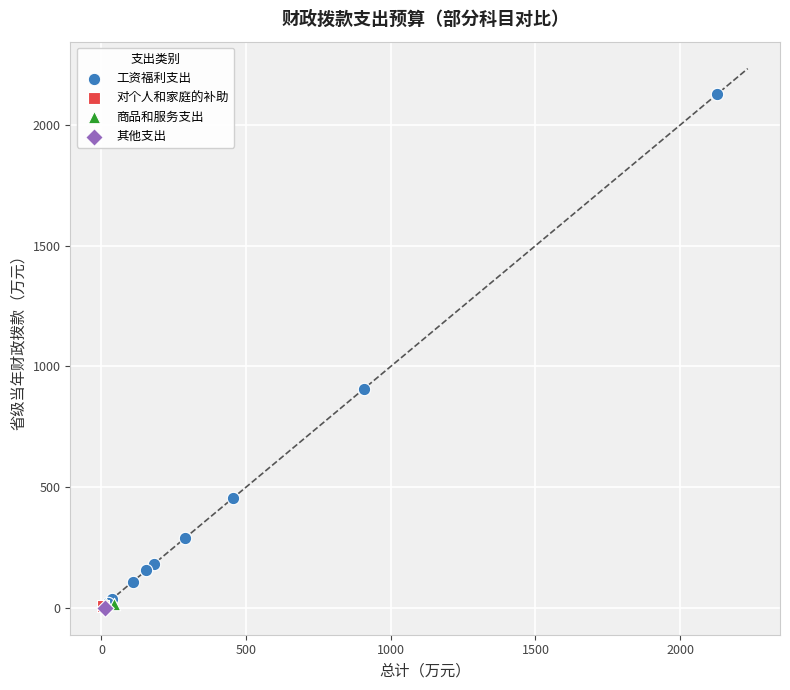

What are all the series names shown in the legend?

工资福利支出, 对个人和家庭的补助, 商品和服务支出, 其他支出